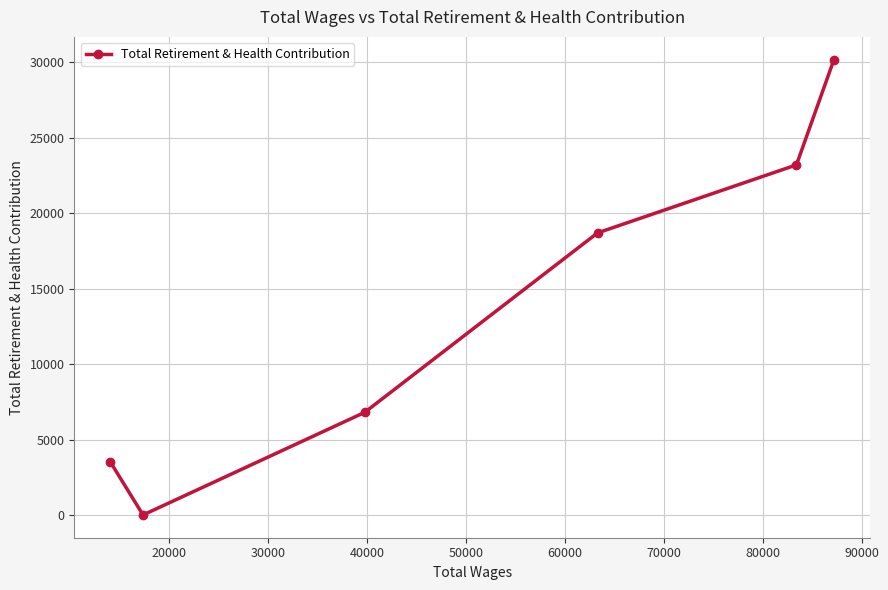

What is the maximum value shown in the chart?

30171